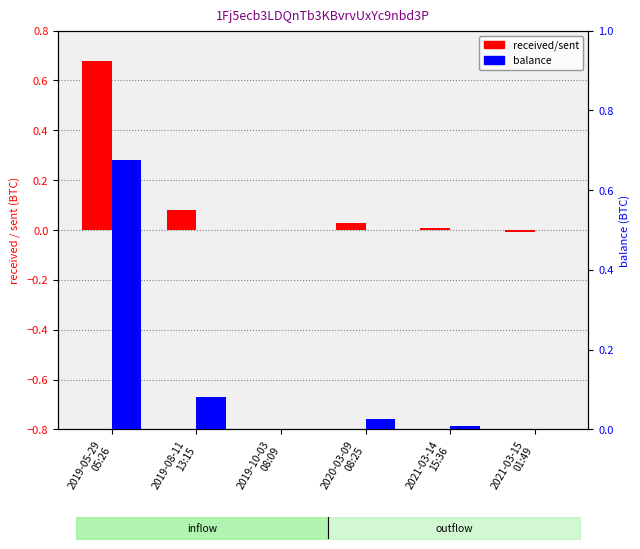

What is the average value of the balance series?

0.1